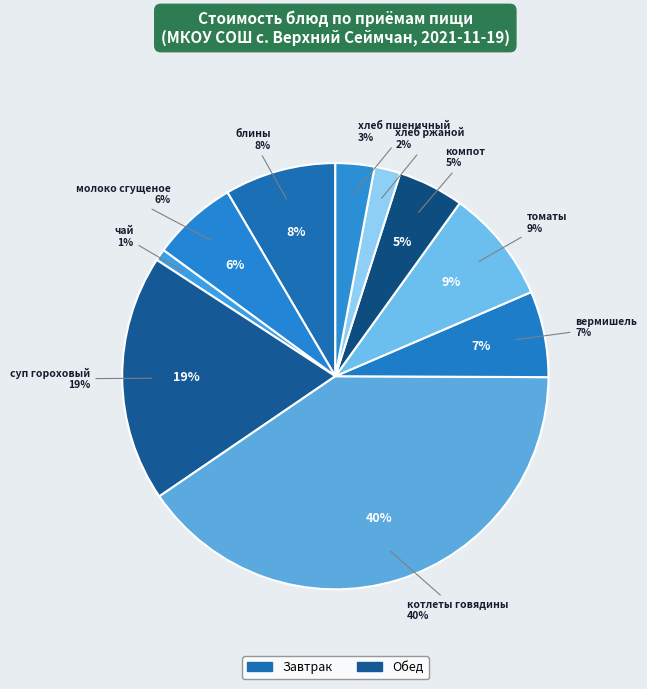

How many segments does this pie chart have?

10